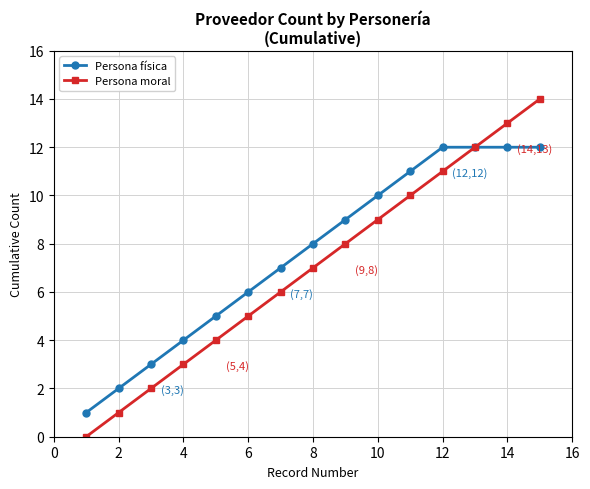

What is the maximum value shown in the chart?

14